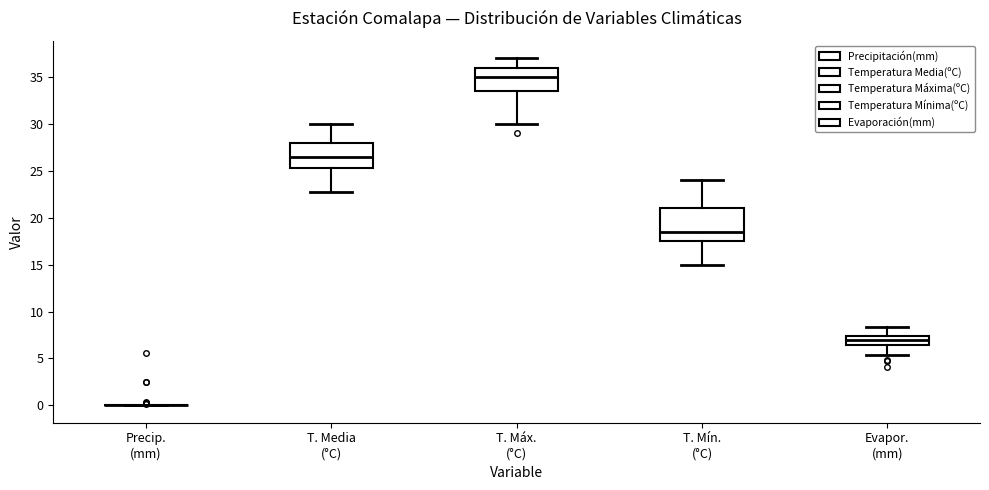

Reading left to right, read every box against the y-axis: the position of its median line, the range the box covers, and the ends of its whiskers. The values are not printed on the chart, so give them approximately, as read against the axis.

Precip. (mm): box collapsed to a line at 0.0, whiskers 0.0 to 0.0
T. Media (°C): median 26.5, box 25.5 to 28.0, whiskers 23.0 to 30.0
T. Máx. (°C): median 35.0, box 33.5 to 36.0, whiskers 30.0 to 37.0
T. Mín. (°C): median 18.5, box 17.5 to 21.0, whiskers 15.0 to 24.0
Evapor. (mm): median 7.0, box 6.5 to 7.5, whiskers 5.5 to 8.5